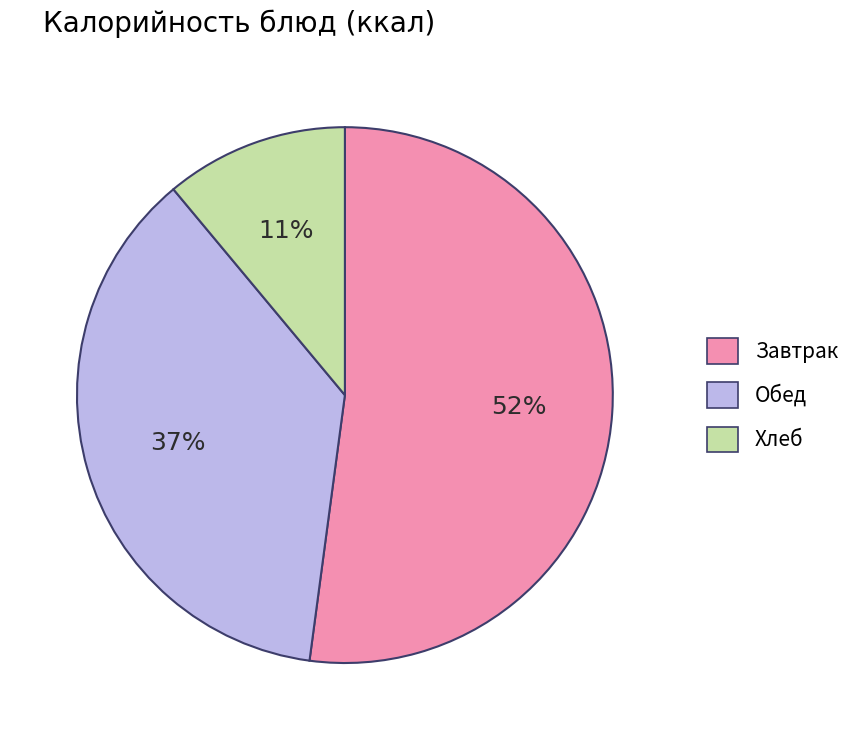

Approximately how many times larger is the value at Хлеб compared to Обед?

0.3